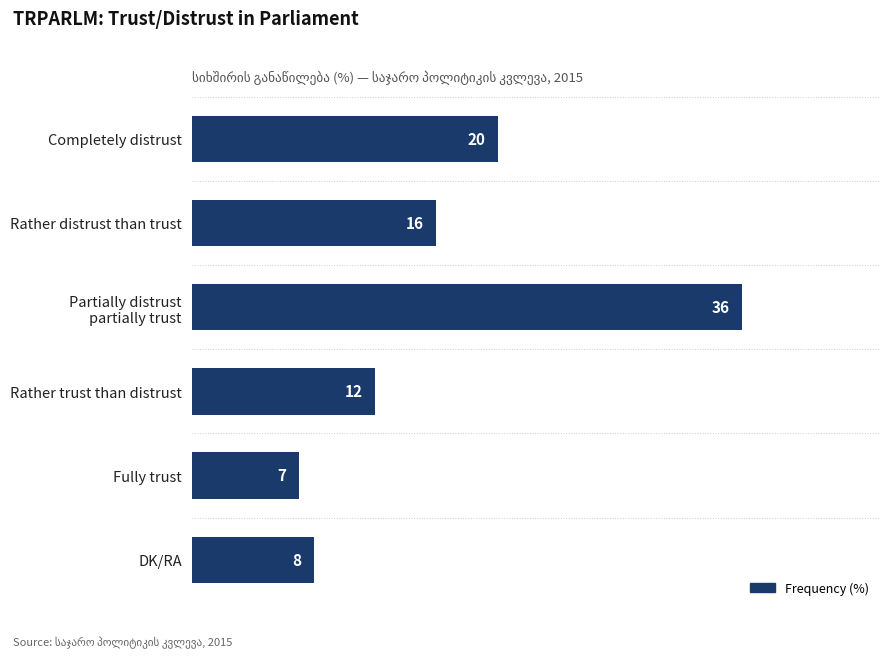

Read the value at DK/RA, to the nearest 5.

10